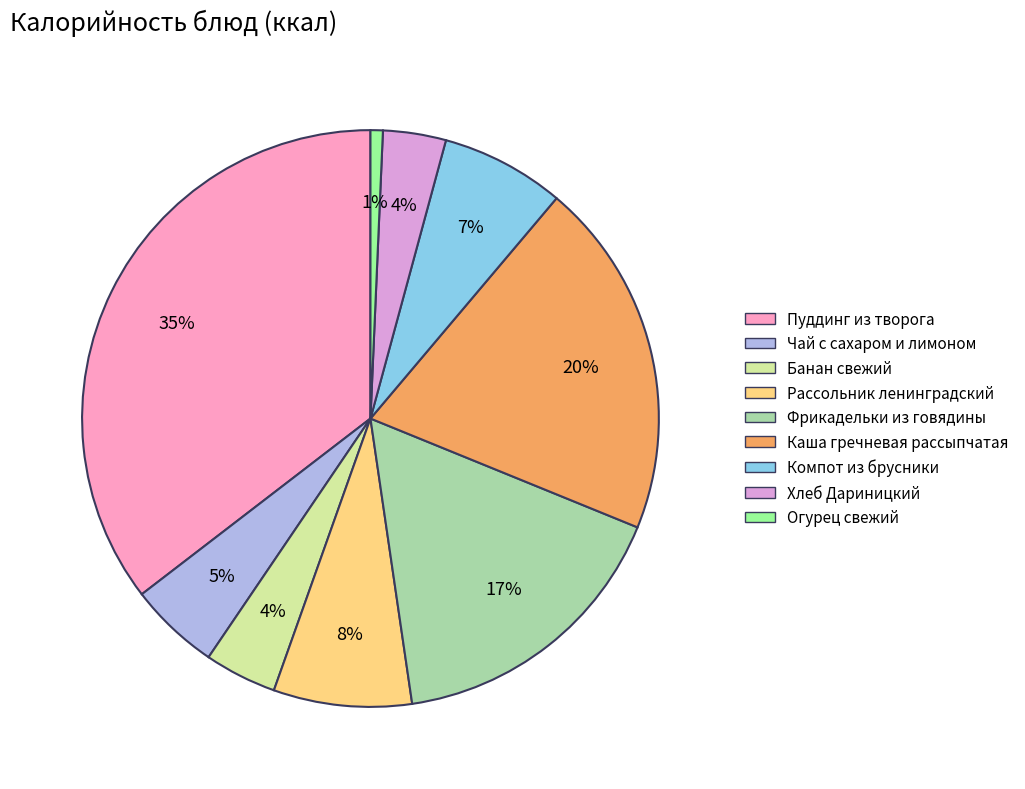

Which has a higher value, Пуддинг из творога or Чай с сахаром и лимоном?

Пуддинг из творога